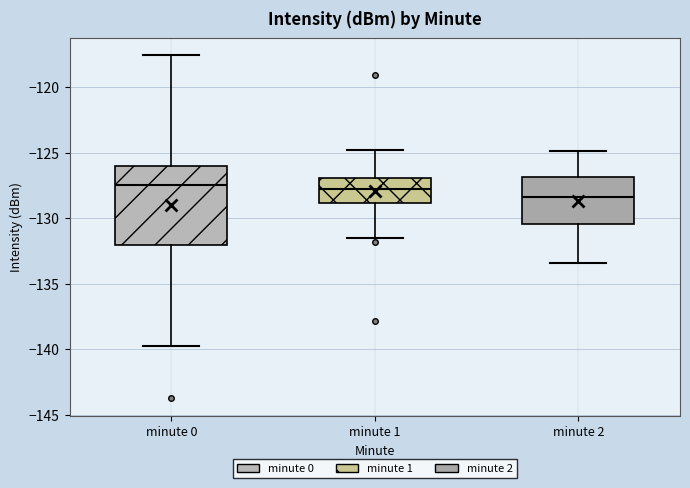

Which box has the lowest median line?

minute 2